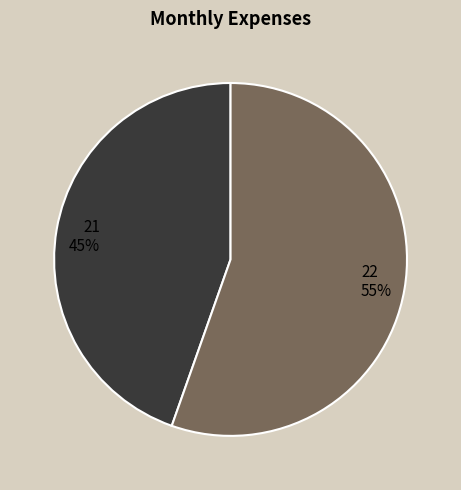

To the nearest percent, what is the combined percentage of 22 and 21?

100%